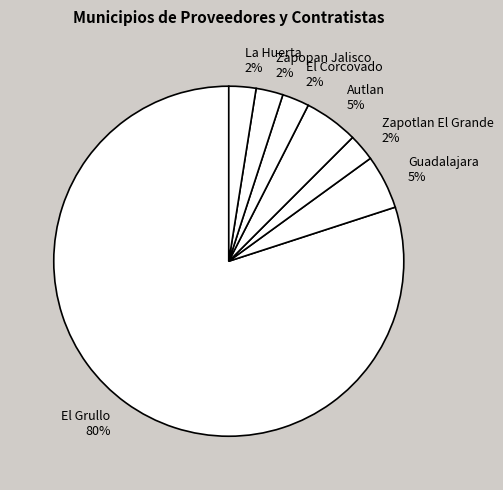

Do Autlan and El Corcovado together represent more than half of the pie?

No